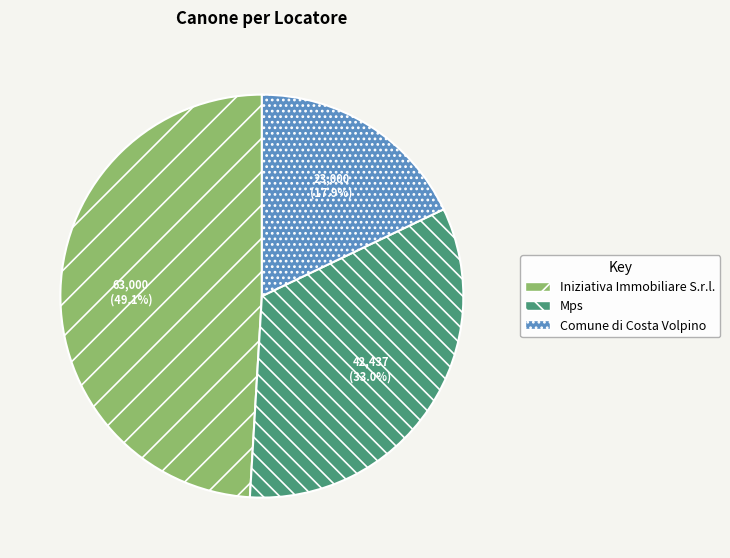

What is the largest slice in the pie chart?

Iniziativa Immobiliare S.r.l.